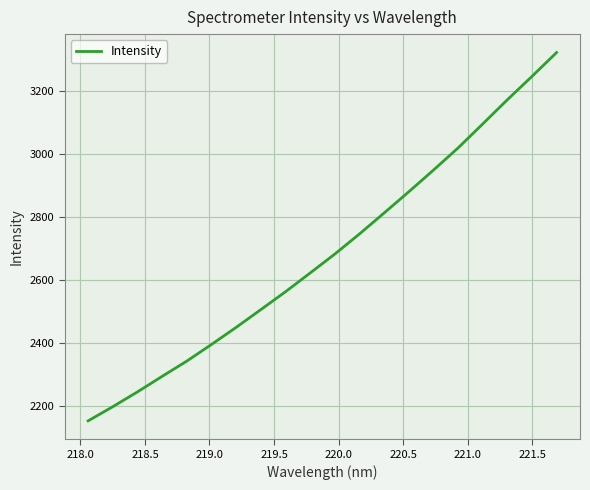

What is the difference between the maximum and minimum values?

1166.5